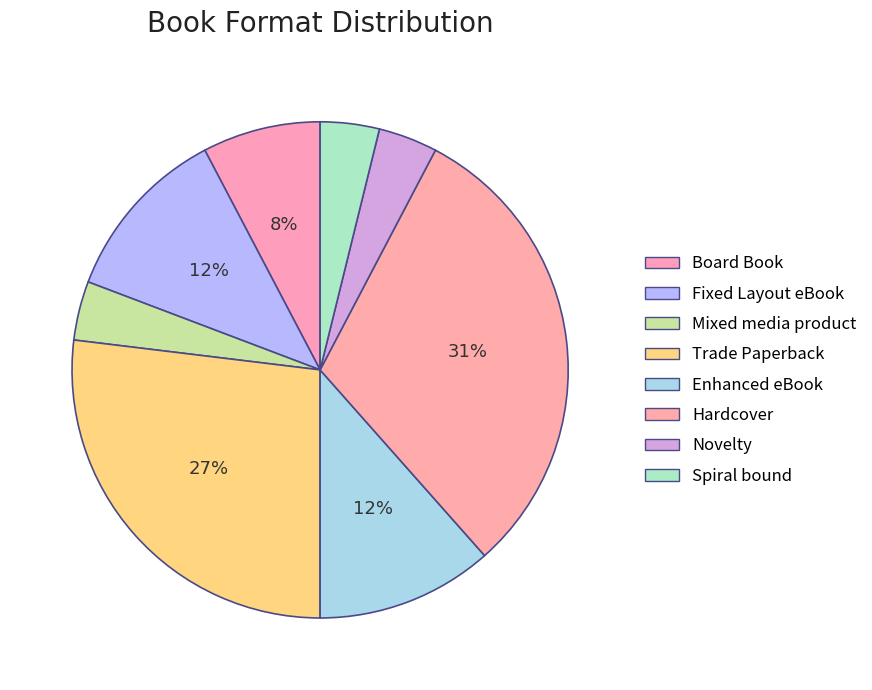

How many slices are in this pie chart?

8